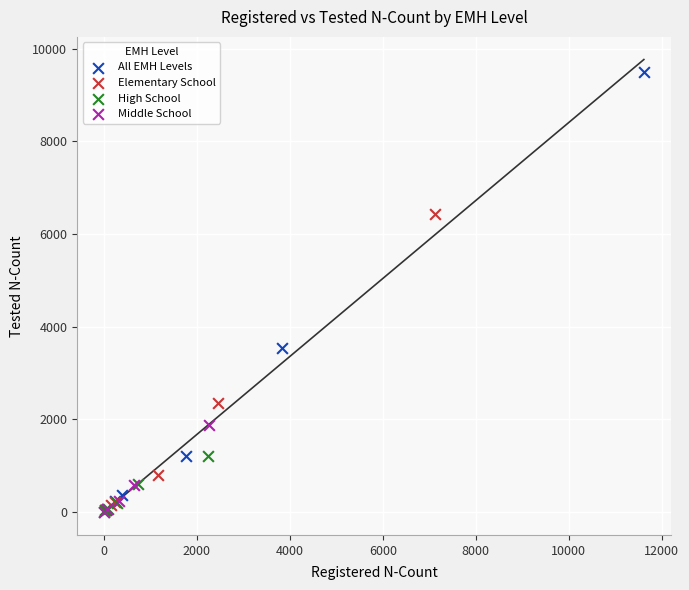

Which series has the widest spread of Y values?

All EMH Levels